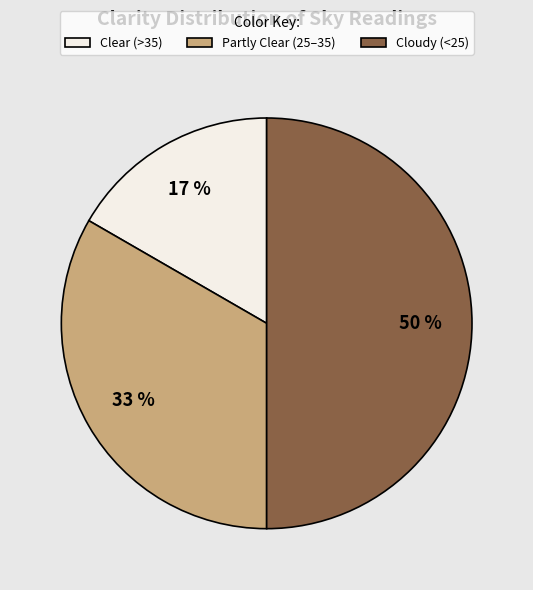

Which has a higher value, Clear (>35) or Partly Clear (25–35)?

Partly Clear (25–35)